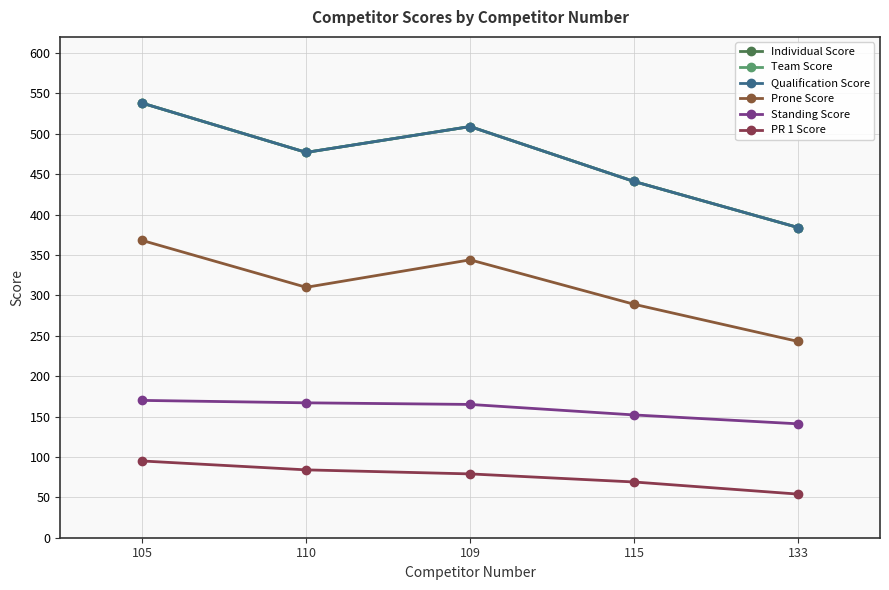

Reading right to left, extract all data points from this chart.

Individual Score: 133=384	115=441	109=509	110=477	105=538
Team Score: 133=384	115=441	109=509	110=477	105=538
Qualification Score: 133=384	115=441	109=509	110=477	105=538
Prone Score: 133=243	115=289	109=344	110=310	105=368
Standing Score: 133=141	115=152	109=165	110=167	105=170
PR 1 Score: 133=54	115=69	109=79	110=84	105=95